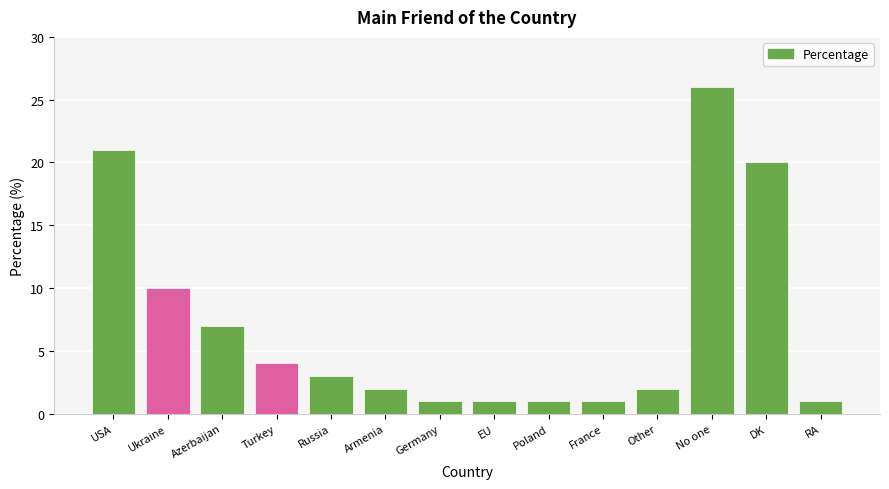

Reading left to right, extract all data points from this chart.

21	10	7	4	3	2	1	1	1	1	2	26	20	1